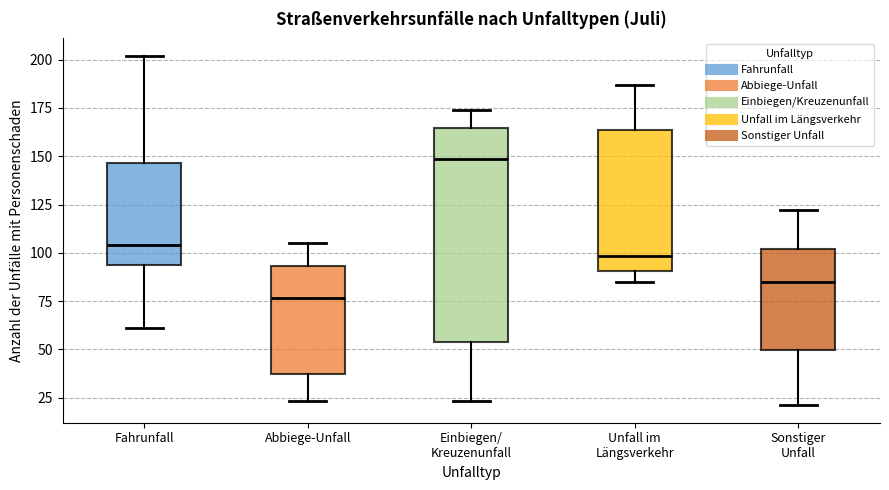

Reading left to right, transcribe this box plot: for each box, give where its median line is, the range the box spans, and where its two whiskers end, as read against the y-axis. The values are not printed on the chart, so give them approximately, as read against the axis.

Fahrunfall: median 105, box 95 to 145, whiskers 60 to 200
Abbiege-Unfall: median 75, box 35 to 95, whiskers 25 to 105
Einbiegen/ Kreuzenunfall: median 150, box 55 to 165, whiskers 25 to 175
Unfall im Längsverkehr: median 100, box 90 to 165, whiskers 85 to 185
Sonstiger Unfall: median 85, box 50 to 100, whiskers 20 to 120